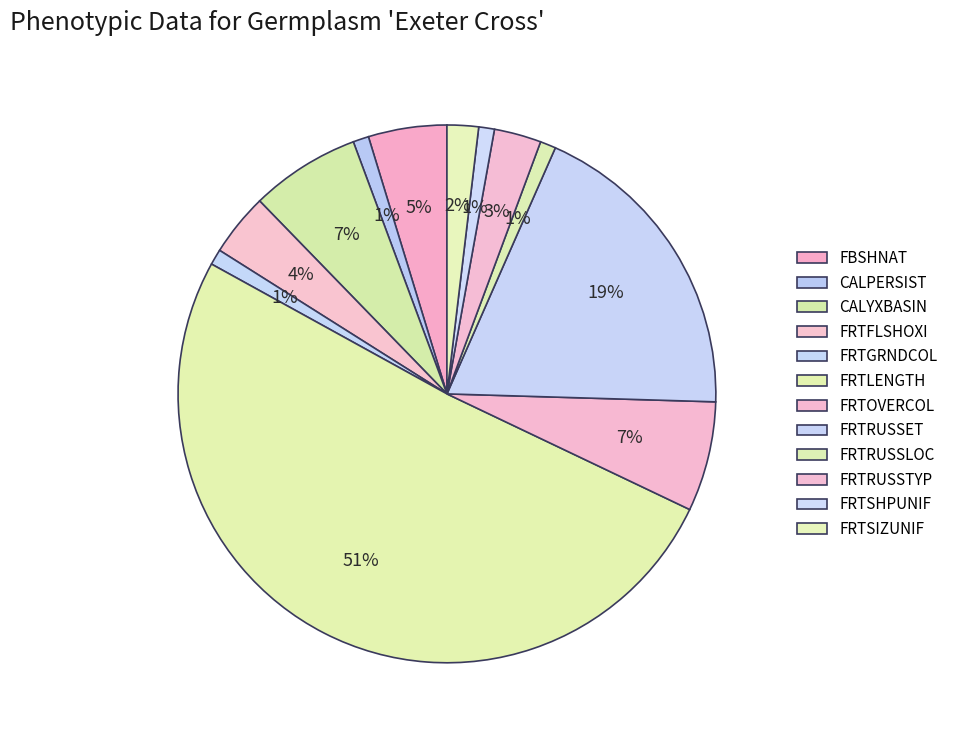

Which category has the smallest portion of the pie?

CALPERSIST